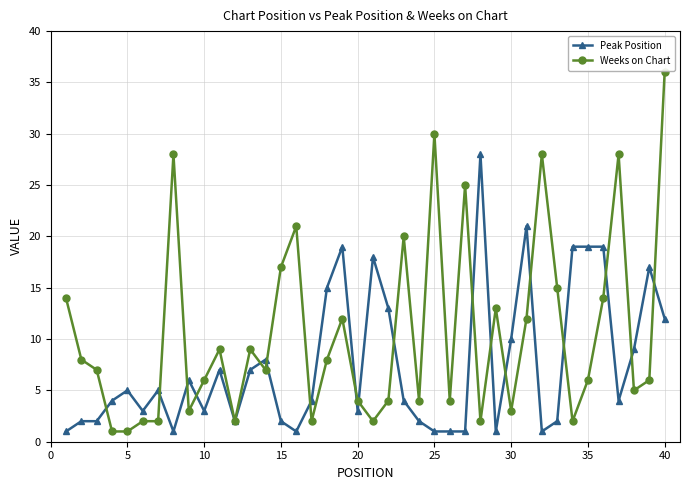

What is the greatest value displayed?

36